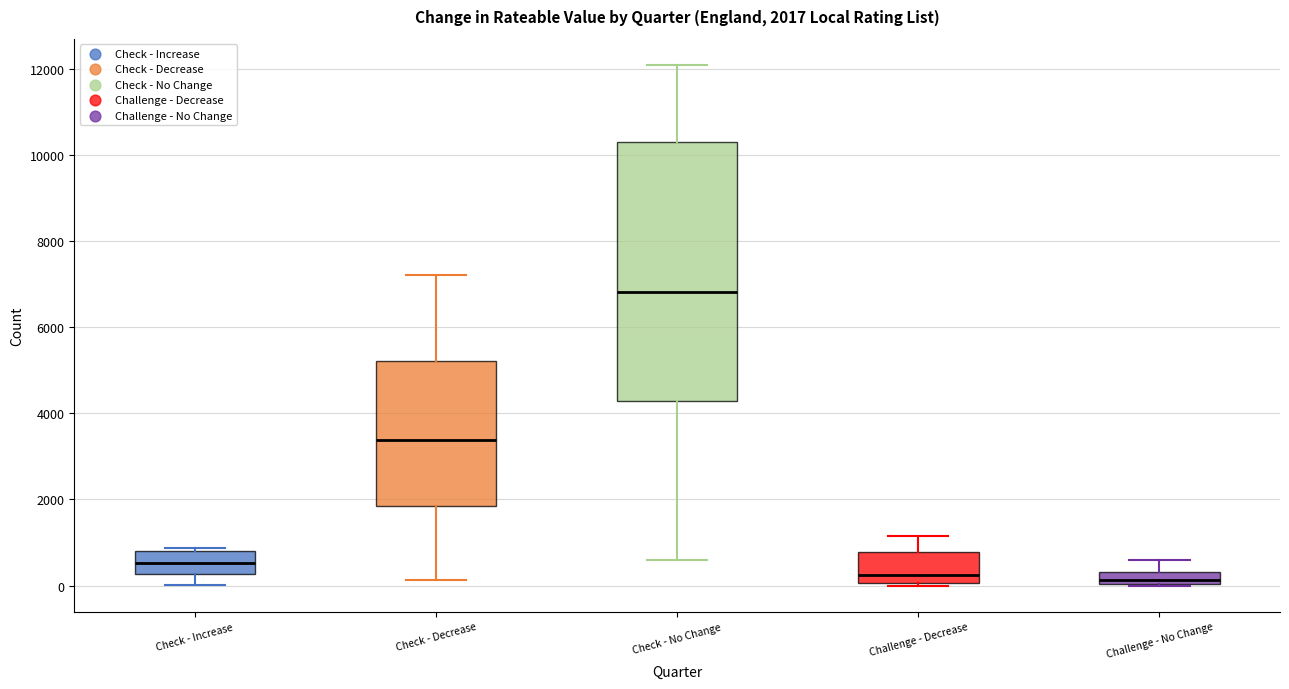

Comparing the boxes themselves (not the whiskers), which one is the tallest?

Check - No Change